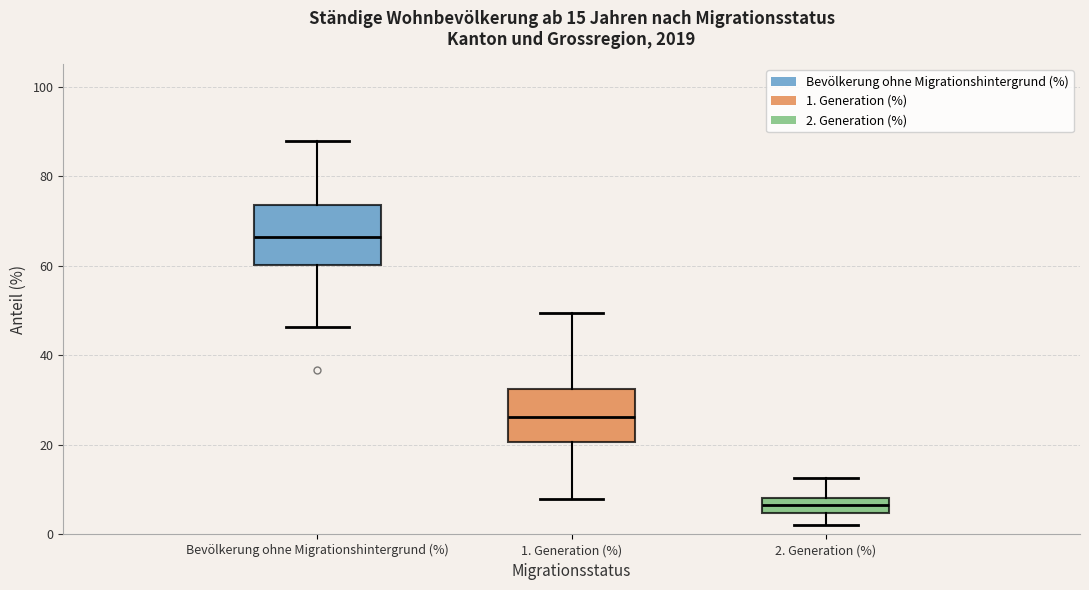

Which box has the highest median line?

Bevölkerung ohne Migrationshintergrund (%)